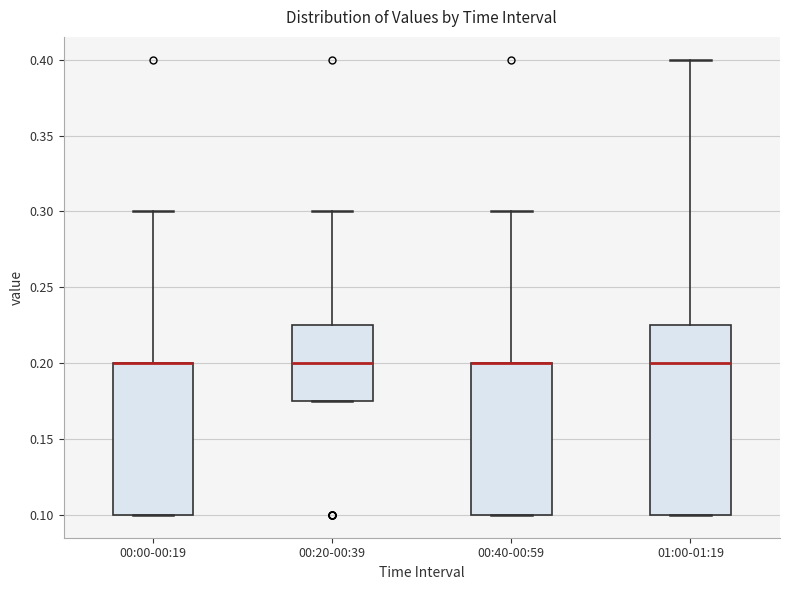

Reading left to right, transcribe this box plot: for each box, give where its median line is, the range the box spans, and where its two whiskers end, as read against the y-axis. The values are not printed on the chart, so give them approximately, as read against the axis.

00:00-00:19: median 0.200 (drawn on the box's upper edge), box 0.100 to 0.200, whiskers 0.100 to 0.300
00:20-00:39: median 0.200, box 0.175 to 0.225, whiskers 0.175 to 0.300
00:40-00:59: median 0.200 (drawn on the box's upper edge), box 0.100 to 0.200, whiskers 0.100 to 0.300
01:00-01:19: median 0.200, box 0.100 to 0.225, whiskers 0.100 to 0.400